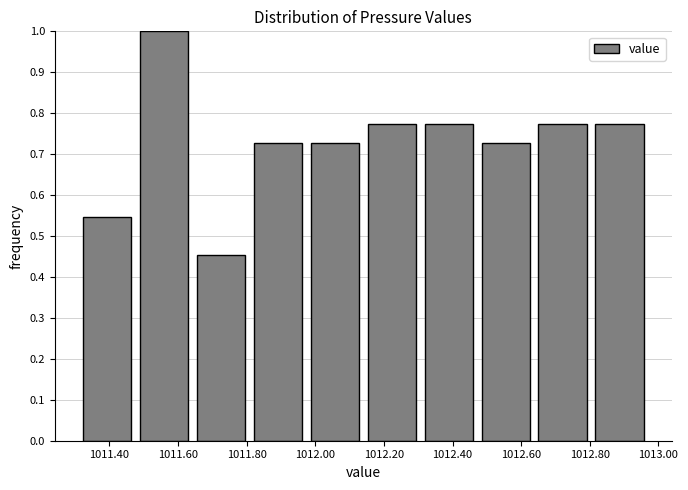

Which range on the x-axis has the tallest bar?

1011.476 to 1011.642